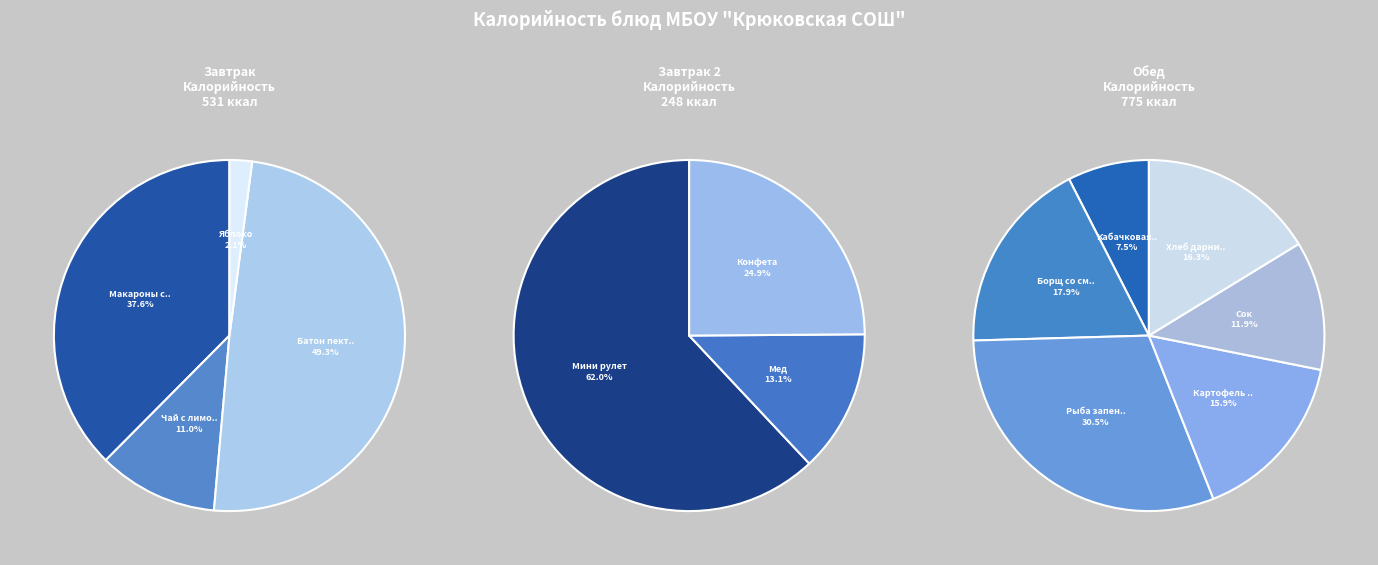

Is Батон пектиновый the majority of the pie?

No